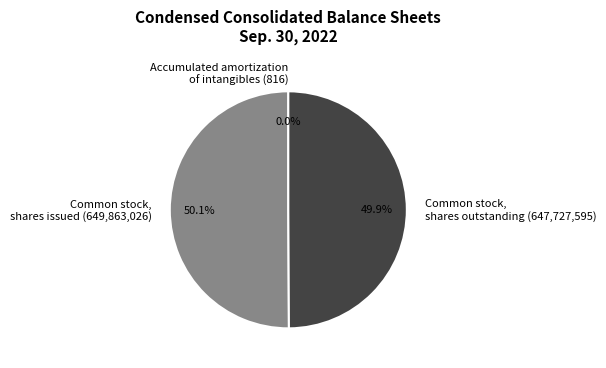

Which slice is the largest?

Common stock, shares issued